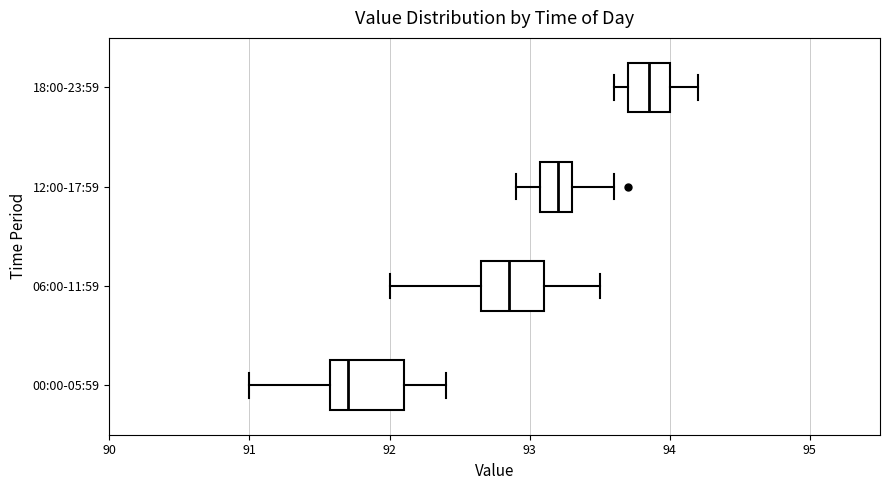

Where is the left edge of the box for 06:00-11:59 on the x-axis? The values are not printed on the chart, so give them approximately, as read against the axis.

92.7